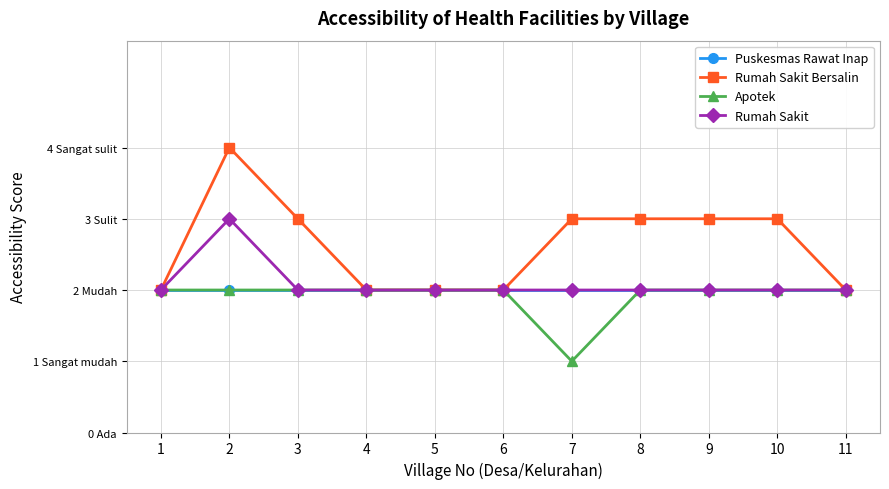

Does the chart have visible grid lines?

Yes